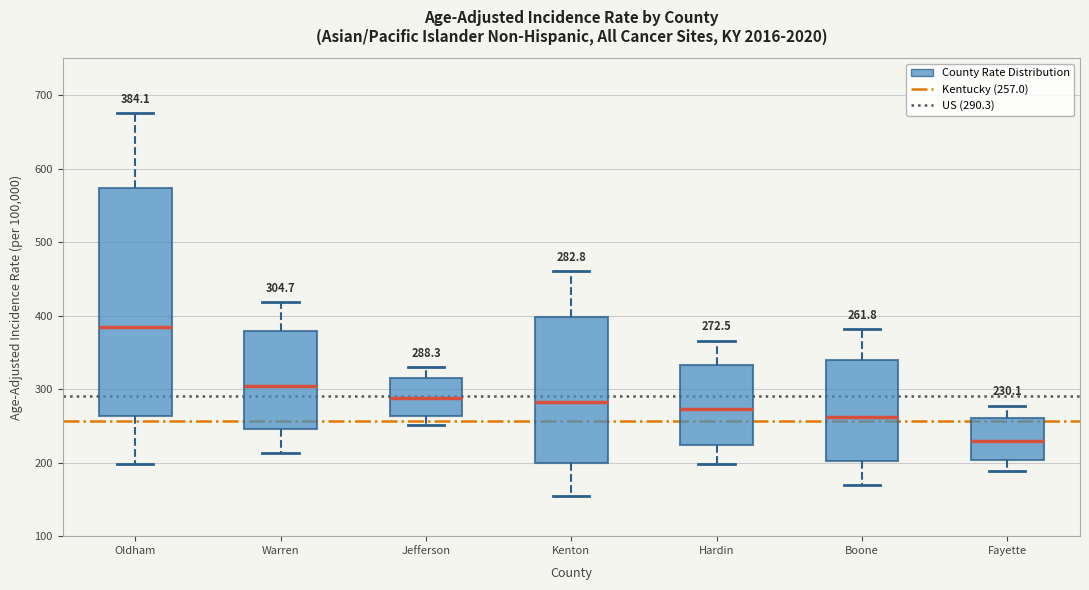

Comparing the boxes themselves (not the whiskers), which one is the tallest?

Oldham